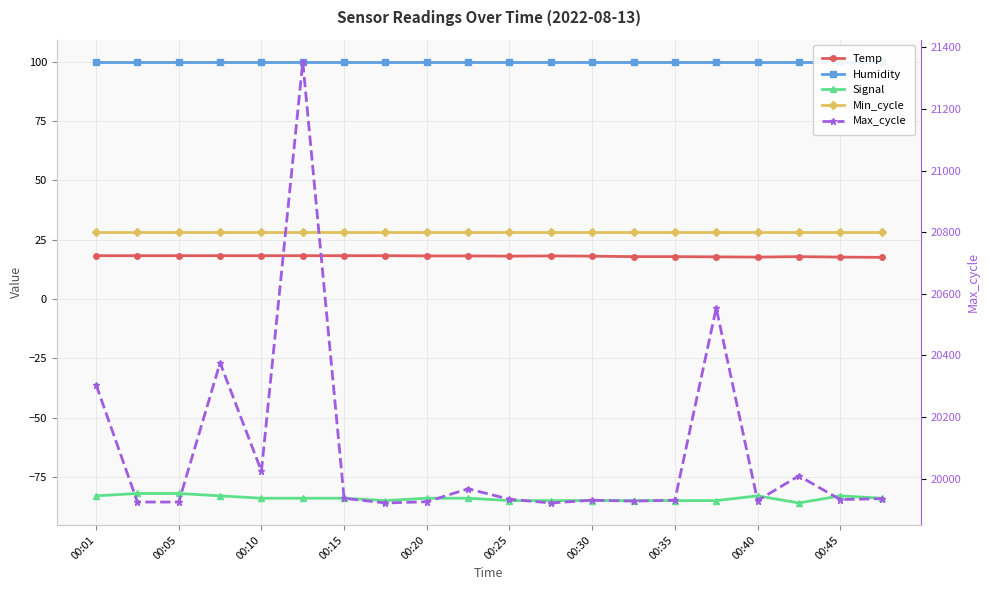

Between 00:10 and 00:40, which series saw the biggest shift?

Max_cycle